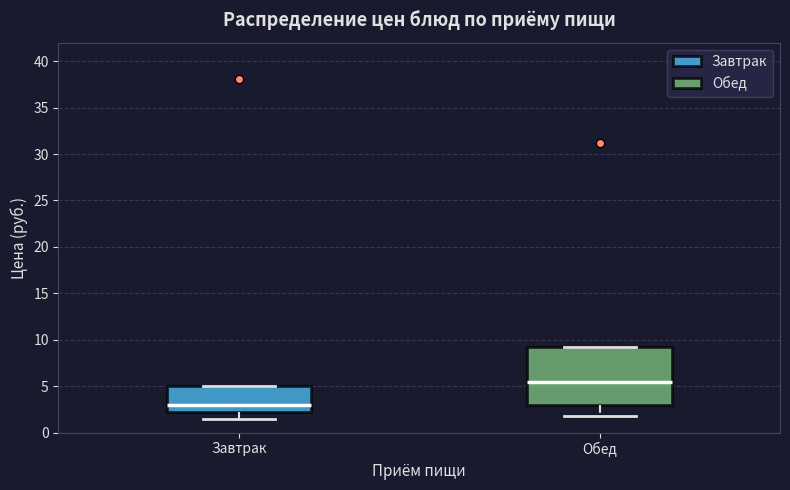

Reading left to right, read every box against the y-axis: the position of its median line, the range the box covers, and the ends of its whiskers. The values are not printed on the chart, so give them approximately, as read against the axis.

Завтрак: median 3.0, box 2.0 to 5.0, whiskers 1.5 to 5.0
Обед: median 5.5, box 3.0 to 9.0, whiskers 2.0 to 9.0